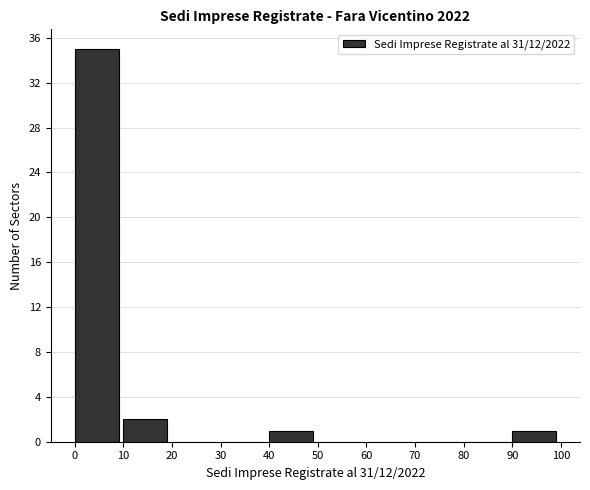

Reading left to right, transcribe this chart: for each bar, give the range it covers on the x-axis and its height. The values are not printed on the chart, so give them approximately, as read against the axis.

0 to 10: 35
10 to 20: 2
20 to 30: 0
30 to 40: 0
40 to 50: 1
50 to 60: 0
60 to 70: 0
70 to 80: 0
80 to 90: 0
90 to 100: 1